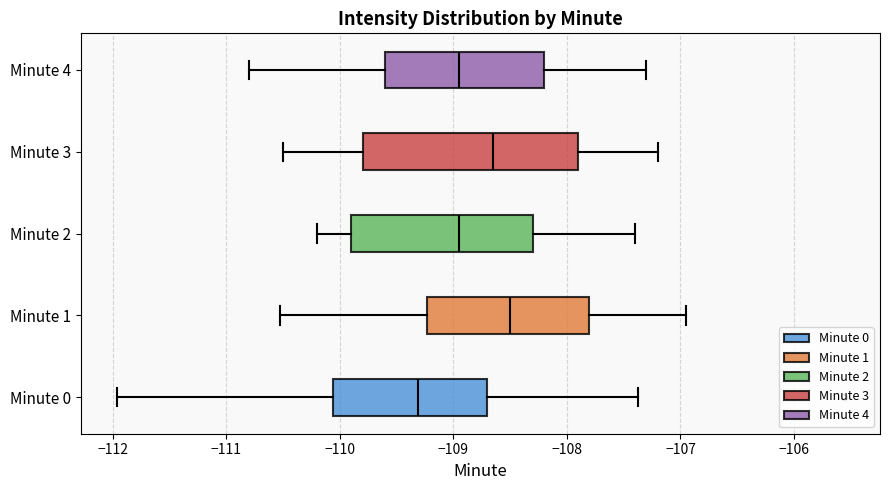

Reading bottom to top, transcribe this box plot: for each box, give where its median line is, the range the box spans, and where its two whiskers end, as read against the x-axis. The values are not printed on the chart, so give them approximately, as read against the axis.

Minute 0: median -109.3, box -110.1 to -108.7, whiskers -112.0 to -107.4
Minute 1: median -108.5, box -109.2 to -107.8, whiskers -110.5 to -107.0
Minute 2: median -108.9, box -109.9 to -108.3, whiskers -110.2 to -107.4
Minute 3: median -108.6, box -109.8 to -107.9, whiskers -110.5 to -107.2
Minute 4: median -108.9, box -109.6 to -108.2, whiskers -110.8 to -107.3